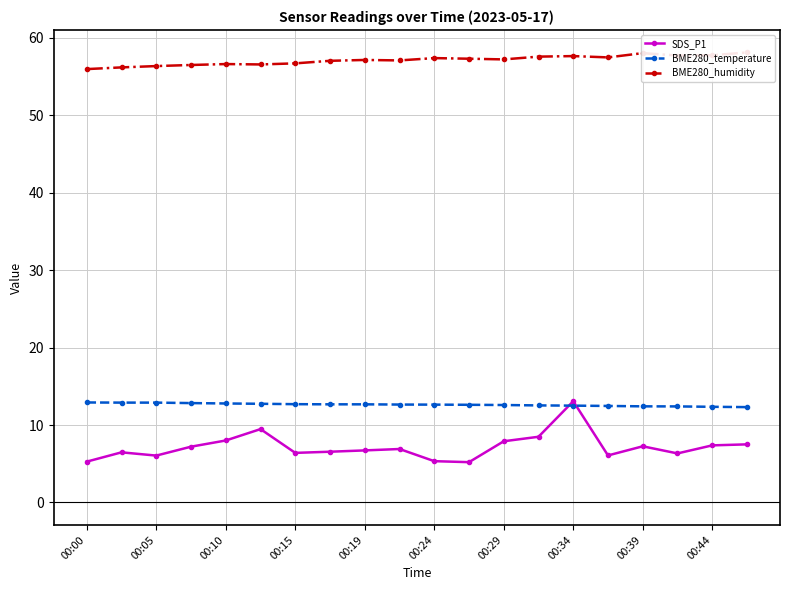

What are all the series names shown in the legend?

SDS_P1, BME280_temperature, BME280_humidity